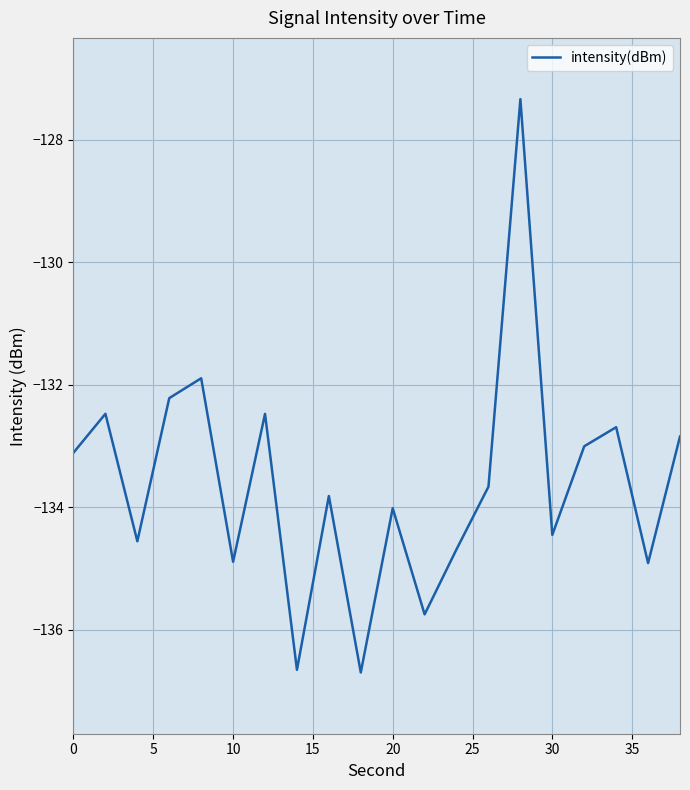

What is the difference between the maximum and minimum values?

9.4